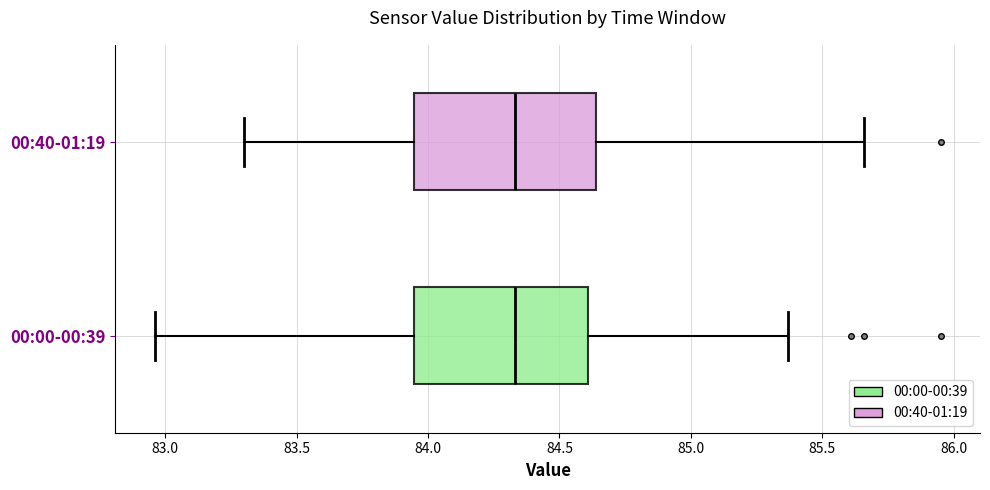

Reading bottom to top, read every box against the x-axis: the position of its median line, the range the box covers, and the ends of its whiskers. The values are not printed on the chart, so give them approximately, as read against the axis.

00:00-00:39: median 84.35, box 83.95 to 84.60, whiskers 82.95 to 85.35
00:40-01:19: median 84.35, box 83.95 to 84.65, whiskers 83.30 to 85.65